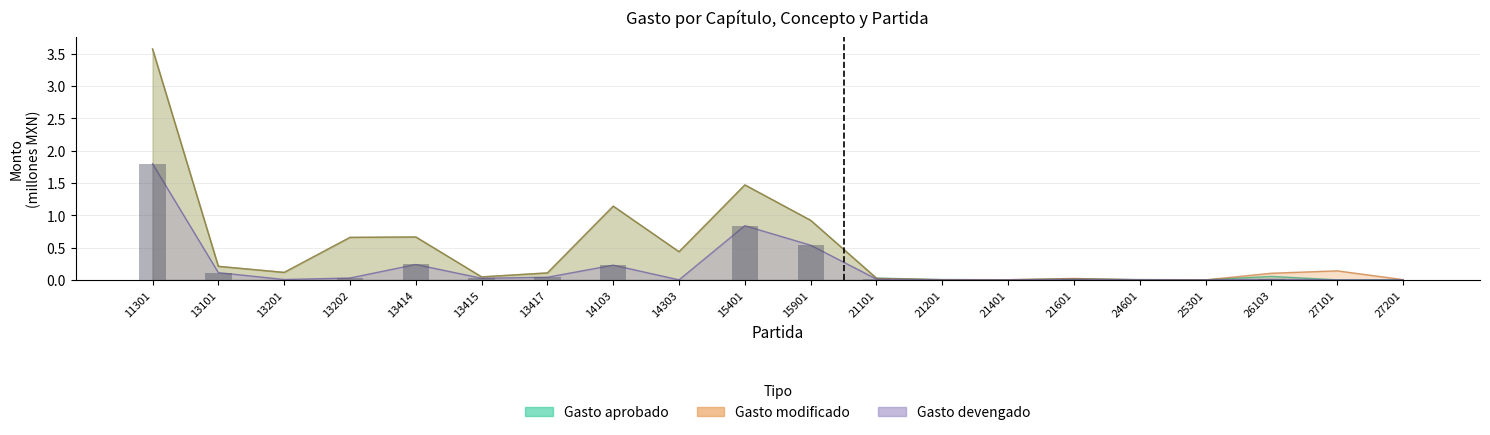

Which series has the largest total across all categories?

Gasto modificado